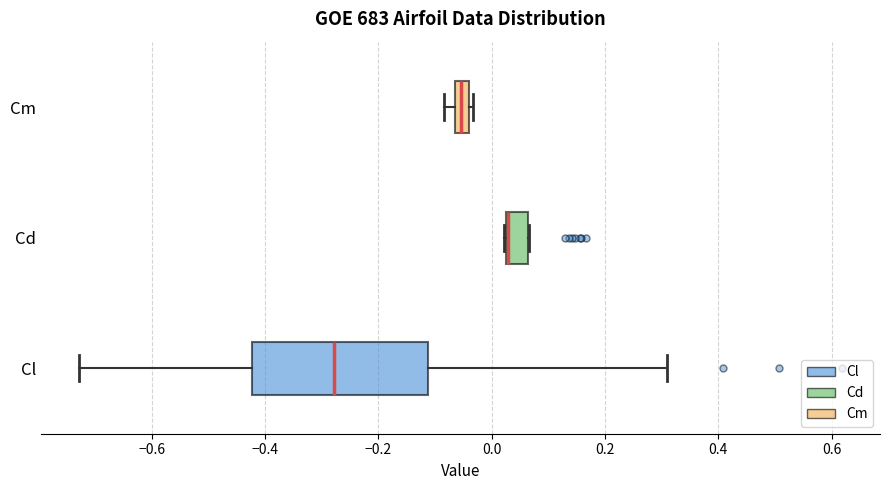

Where is the right edge of the box for Cd on the x-axis? The values are not printed on the chart, so give them approximately, as read against the axis.

0.06